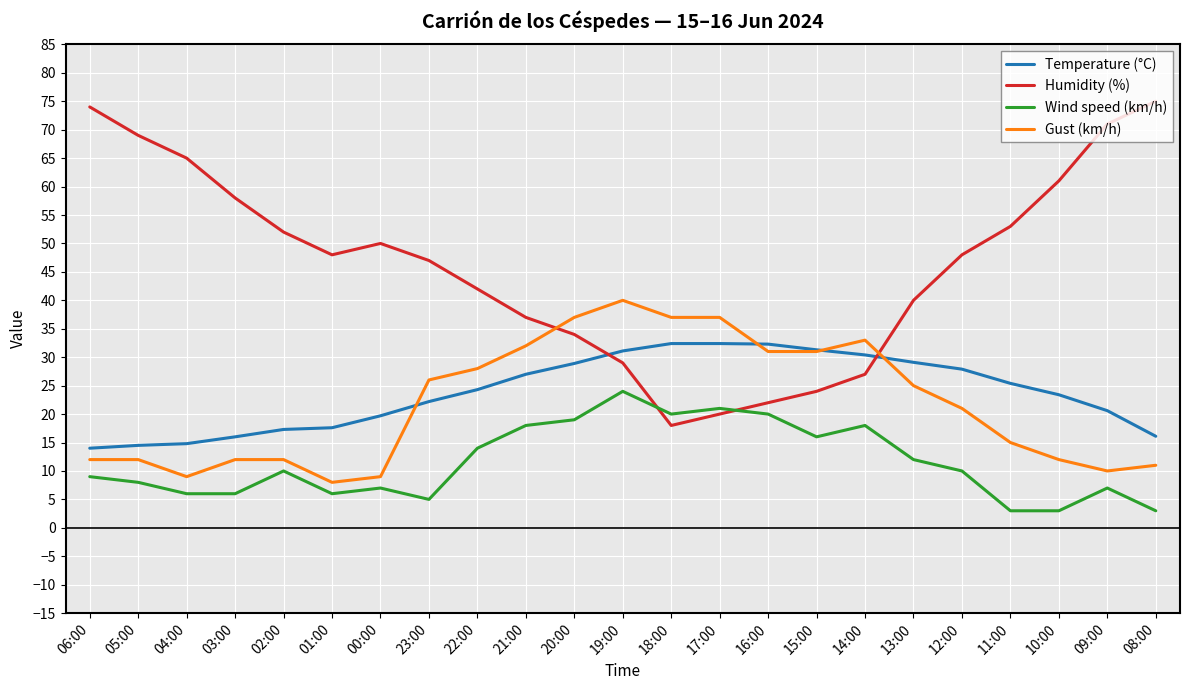

In Humidity (%), how many points are higher than both neighbors (excluding endpoints)?

1